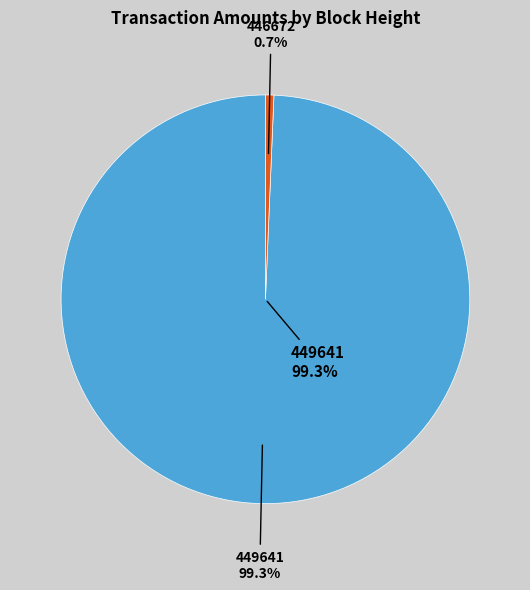

Is 449641 the majority of the pie?

Yes